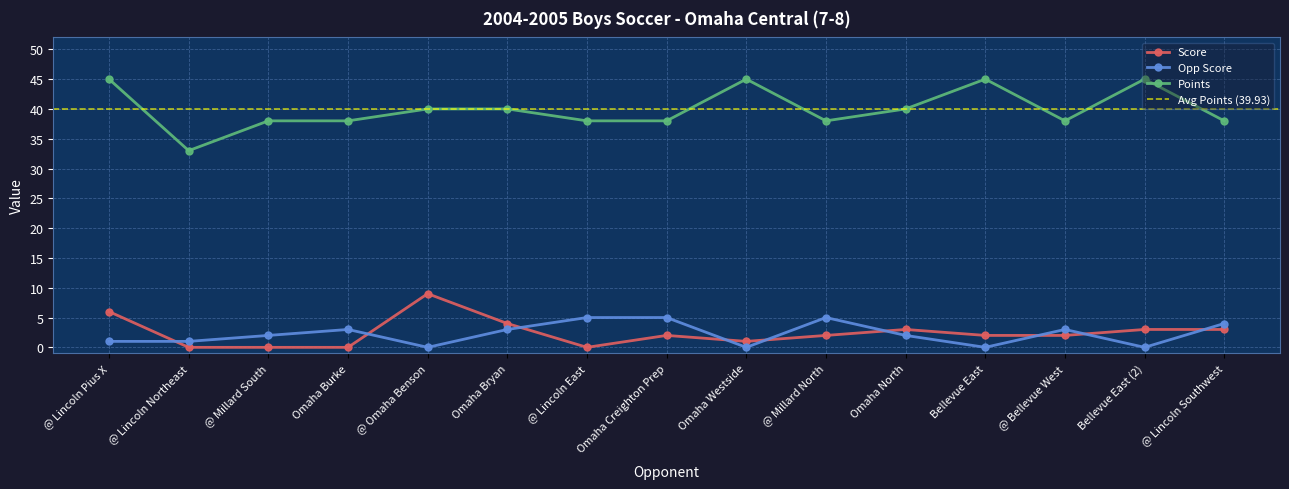

Reading right to left, transcribe all the data shown in this chart.

Score: @ Lincoln Southwest=3	Bellevue East (2)=3	@ Bellevue West=2	Bellevue East=2	Omaha North=3	@ Millard North=2	Omaha Westside=1	Omaha Creighton Prep=2	@ Lincoln East=0	Omaha Bryan=4	@ Omaha Benson=9	Omaha Burke=0	@ Millard South=0	@ Lincoln Northeast=0	@ Lincoln Pius X=6
Opp Score: @ Lincoln Southwest=4	Bellevue East (2)=0	@ Bellevue West=3	Bellevue East=0	Omaha North=2	@ Millard North=5	Omaha Westside=0	Omaha Creighton Prep=5	@ Lincoln East=5	Omaha Bryan=3	@ Omaha Benson=0	Omaha Burke=3	@ Millard South=2	@ Lincoln Northeast=1	@ Lincoln Pius X=1
Points: @ Lincoln Southwest=38	Bellevue East (2)=45	@ Bellevue West=38	Bellevue East=45	Omaha North=40	@ Millard North=38	Omaha Westside=45	Omaha Creighton Prep=38	@ Lincoln East=38	Omaha Bryan=40	@ Omaha Benson=40	Omaha Burke=38	@ Millard South=38	@ Lincoln Northeast=33	@ Lincoln Pius X=45